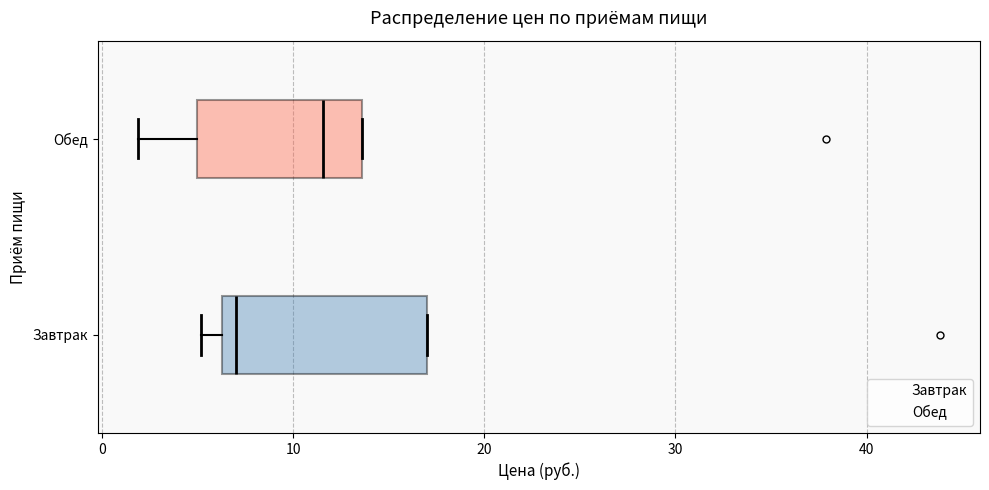

Where does the left whisker of the box for Обед end on the x-axis? The values are not printed on the chart, so give them approximately, as read against the axis.

2